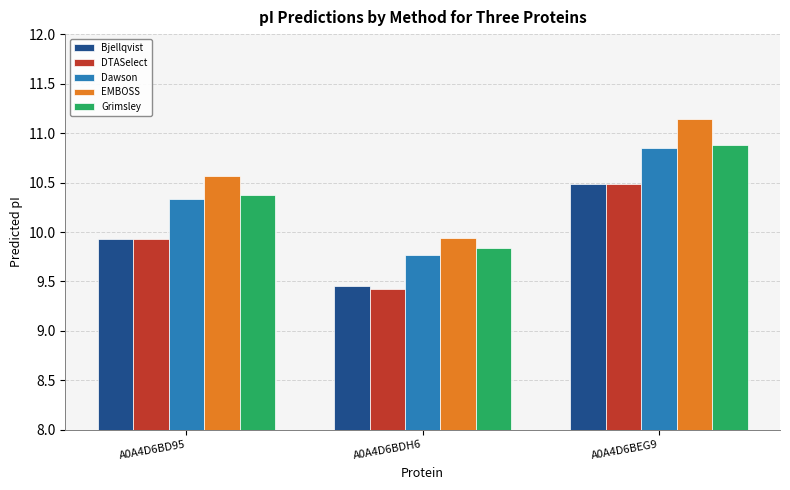

Rank the categories by EMBOSS value from lowest to highest.

A0A4D6BDH6, A0A4D6BD95, A0A4D6BEG9